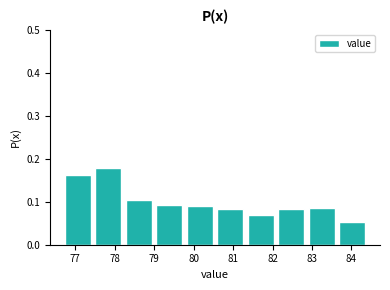

Reading left to right, list every bar in this chart as the range it spans on the x-axis followed by its height. Neither the bar edges nor the heights are printed on the chart, so give them approximately, as read against the axes.

76.7 to 77.5: 0.16
77.5 to 78.2: 0.18
78.2 to 79.0: 0.10
79.0 to 79.8: 0.09
79.8 to 80.5: 0.09
80.5 to 81.3: 0.08
81.3 to 82.1: 0.07
82.1 to 82.9: 0.08
82.9 to 83.6: 0.09
83.6 to 84.4: 0.05